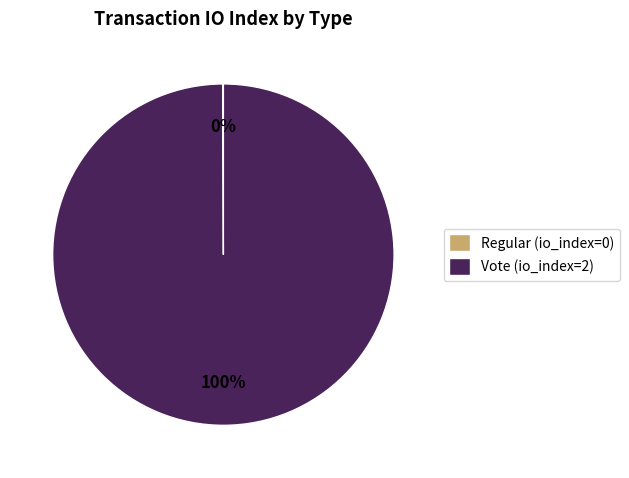

Is it true that Vote (io_index=2) is 91% of the pie?

False